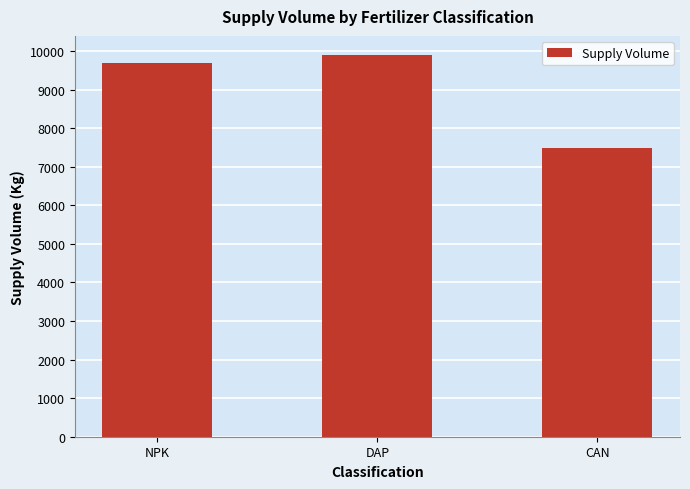

Is it true that the value at CAN is 7500?

True